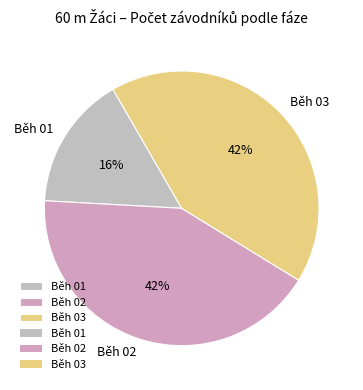

How many segments does this pie chart have?

3